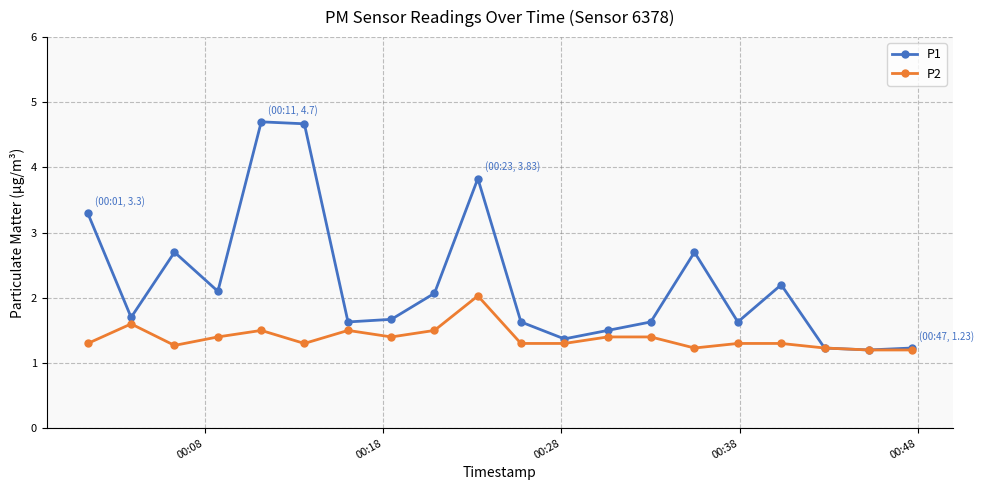

List the series in order of their peak value, highest first.

P1, P2